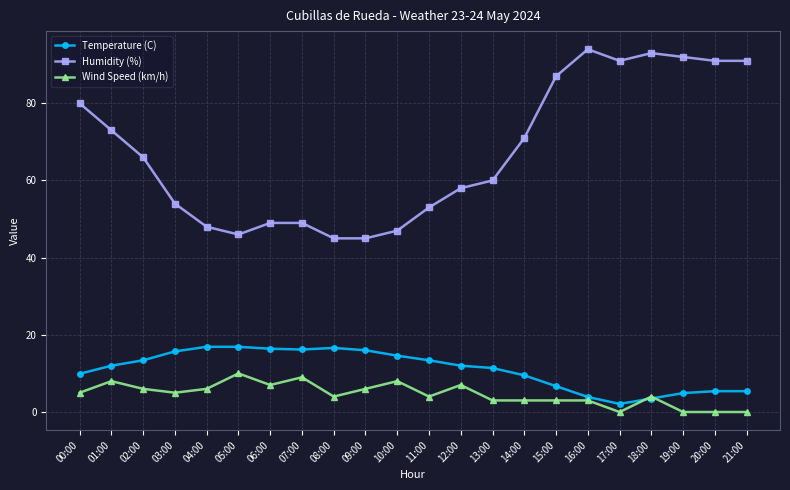

What is the difference between the Temperature (C) values at 01:00 and 21:00?

6.6